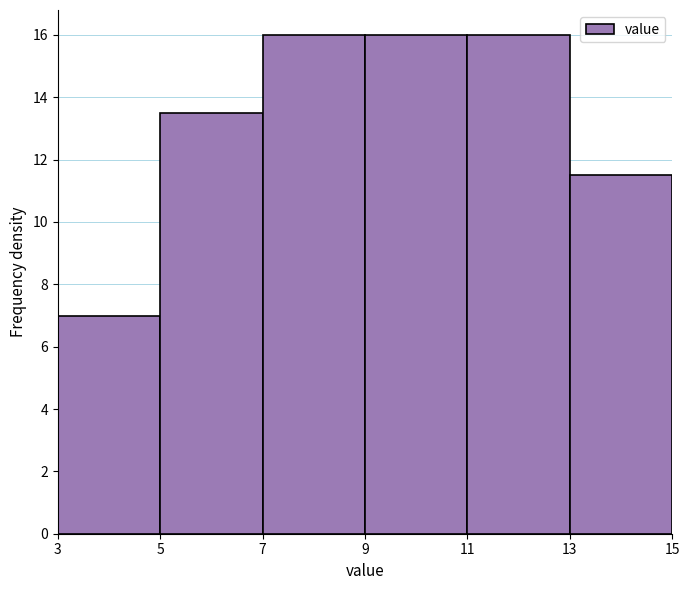

Reading left to right, transcribe this chart: for each bar, give the range it covers on the x-axis and its height. The values are not printed on the chart, so give them approximately, as read against the axis.

3 to 5: 7.0
5 to 7: 13.6
7 to 9: 16.0
9 to 11: 16.0
11 to 13: 16.0
13 to 15: 11.6